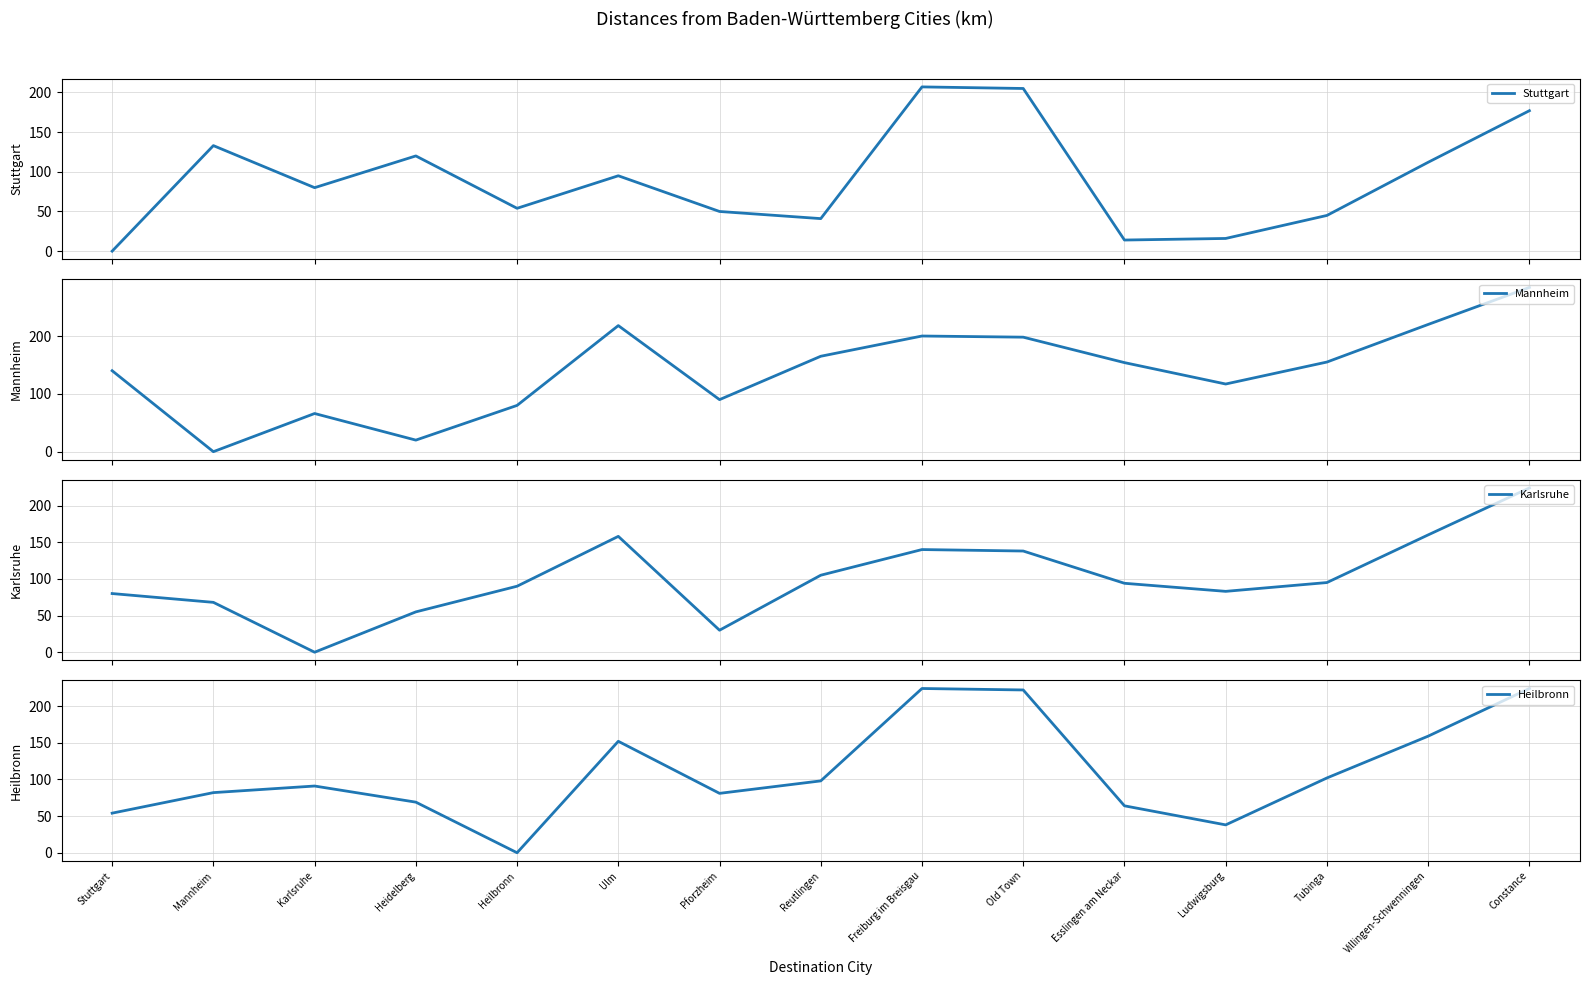

What is the difference between the maximum and minimum values in the Karlsruhe series?

224